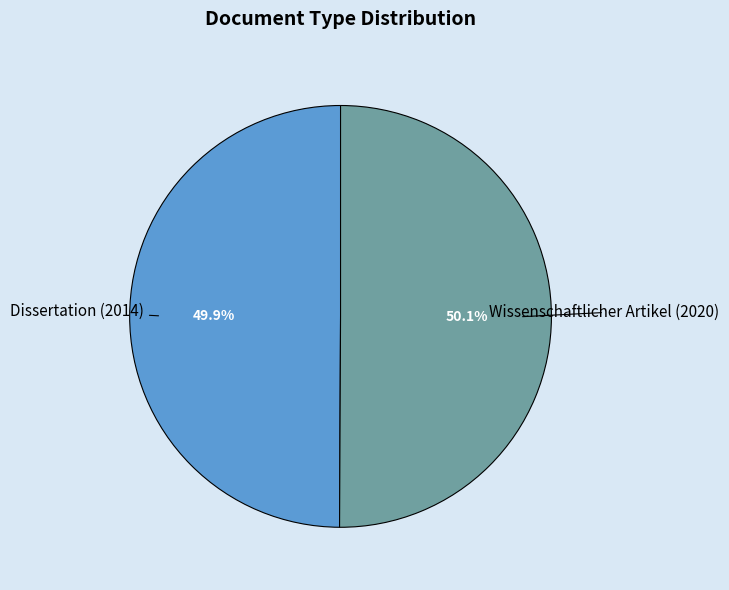

Is there a majority slice in this chart?

Yes